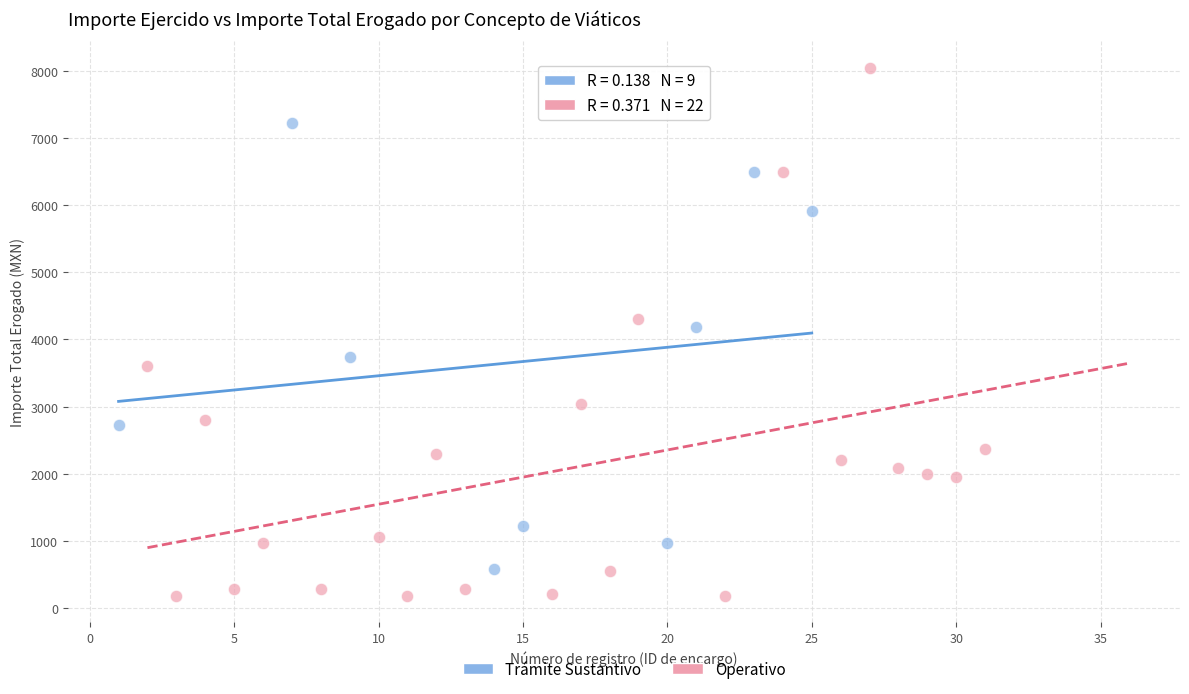

Which series has the widest spread of Y values?

Operativo